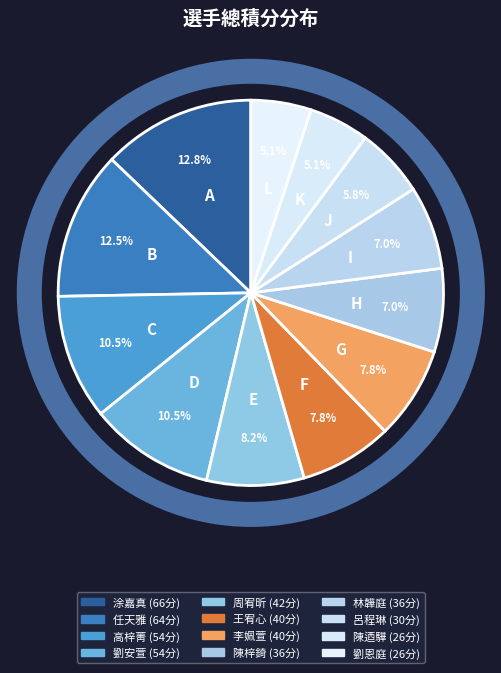

Does any single category account for the majority?

No